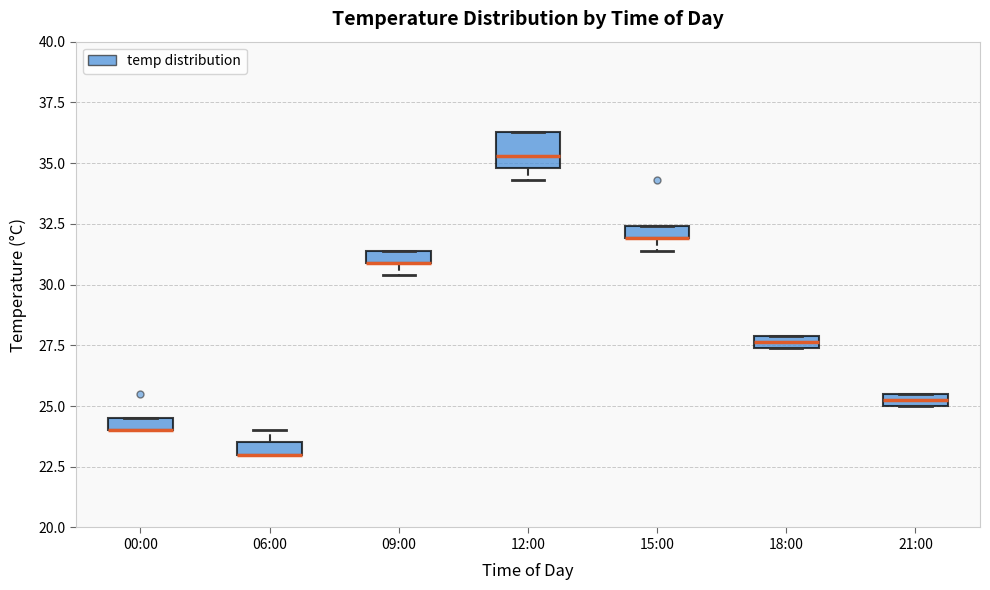

Where is the upper edge of the box for 09:00 on the y-axis? The values are not printed on the chart, so give them approximately, as read against the axis.

31.5